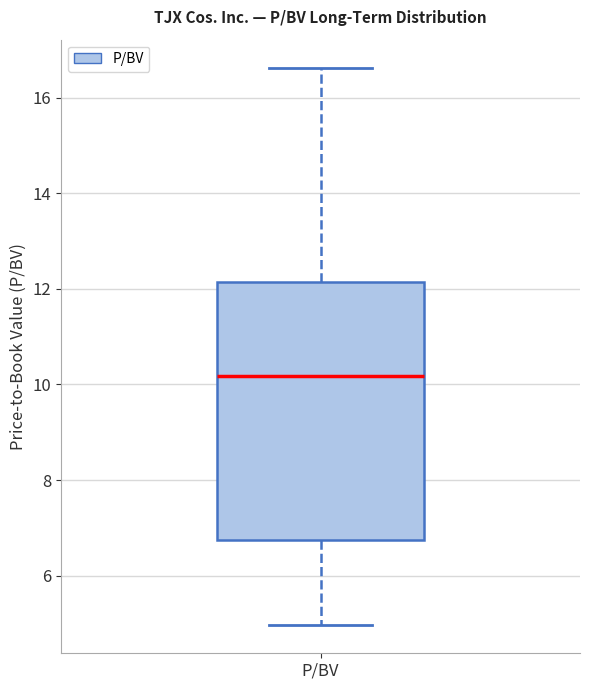

Transcribe this box plot: give where the median line is, the range the box spans, and where the two whiskers end, as read against the y-axis. The values are not printed on the chart, so give them approximately, as read against the axis.

median 10.2, box 6.8 to 12.2, whiskers 5.0 to 16.6